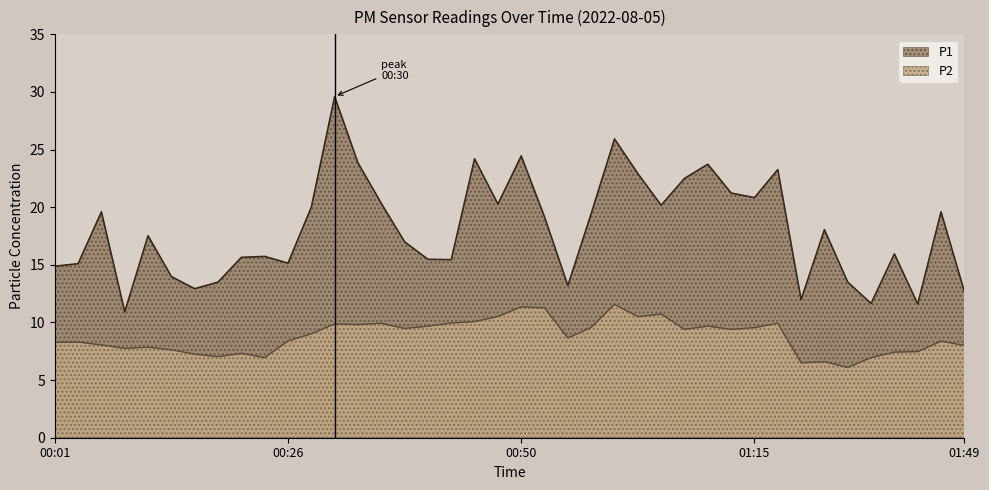

How many data points in P2 are above 9?

20